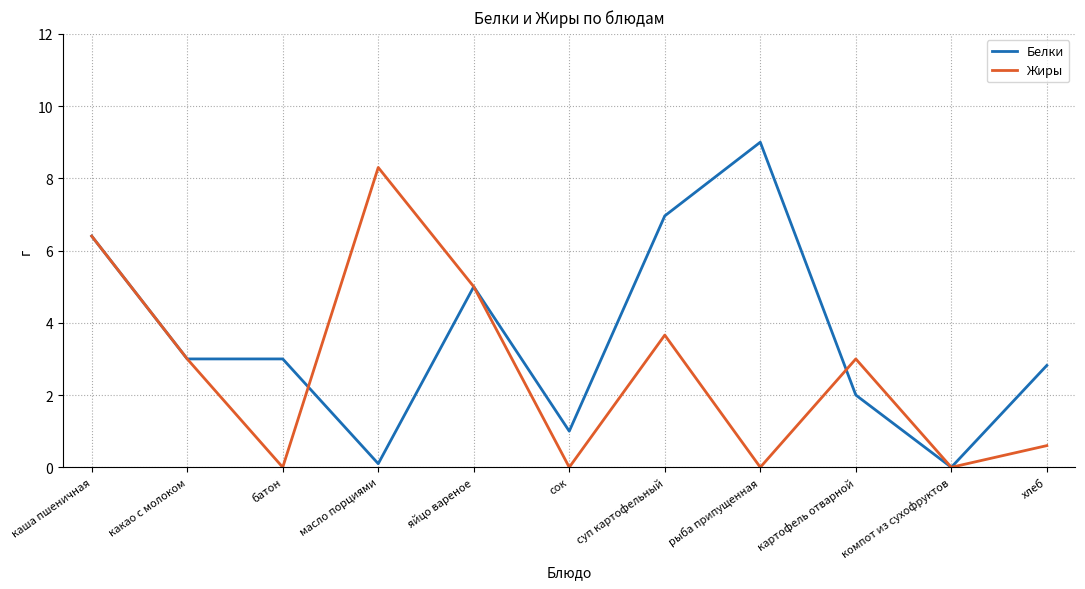

In Жиры, how many points are higher than both neighbors (excluding endpoints)?

3